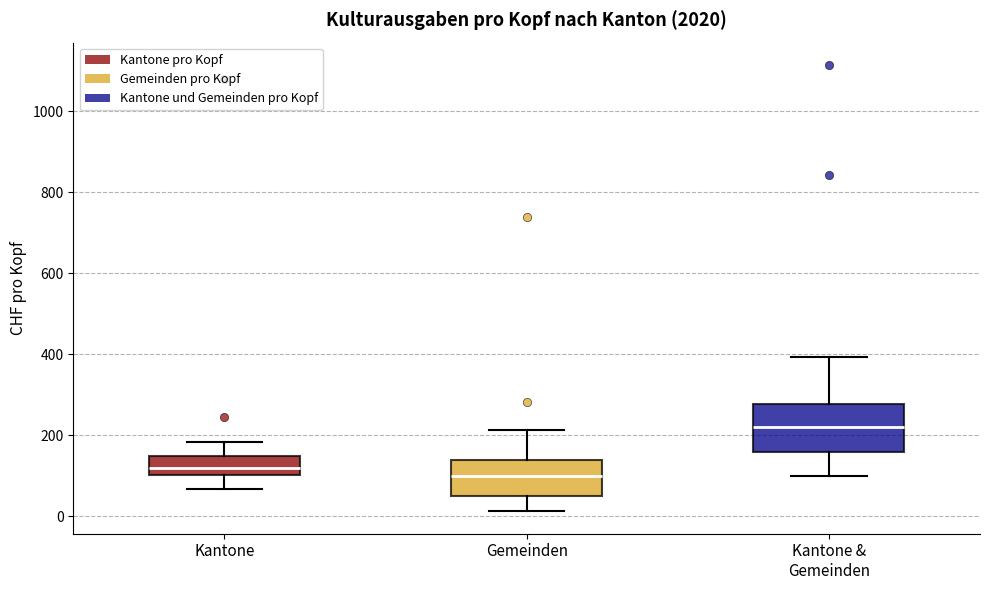

Reading left to right, transcribe this box plot: for each box, give where its median line is, the range the box spans, and where its two whiskers end, as read against the y-axis. The values are not printed on the chart, so give them approximately, as read against the axis.

Kantone: median 120, box 100 to 140, whiskers 60 to 180
Gemeinden: median 100, box 60 to 140, whiskers 20 to 220
Kantone & Gemeinden: median 220, box 160 to 280, whiskers 100 to 400